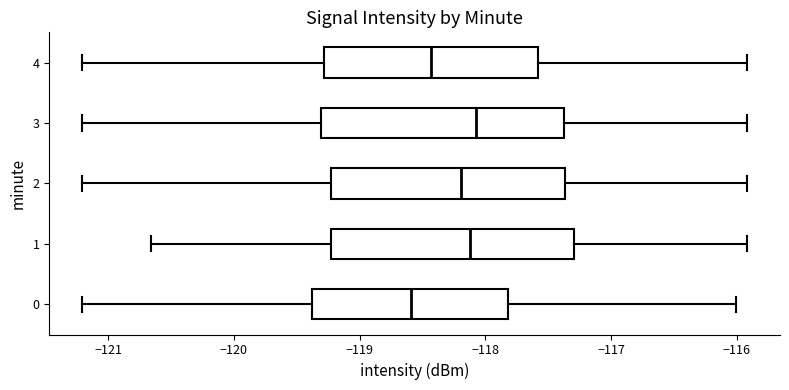

Reading bottom to top, read every box against the x-axis: the position of its median line, the range the box covers, and the ends of its whiskers. The values are not printed on the chart, so give them approximately, as read against the axis.

0: median -118.6, box -119.4 to -117.8, whiskers -121.2 to -116.0
1: median -118.1, box -119.2 to -117.3, whiskers -120.7 to -115.9
2: median -118.2, box -119.2 to -117.4, whiskers -121.2 to -115.9
3: median -118.1, box -119.3 to -117.4, whiskers -121.2 to -115.9
4: median -118.4, box -119.3 to -117.6, whiskers -121.2 to -115.9